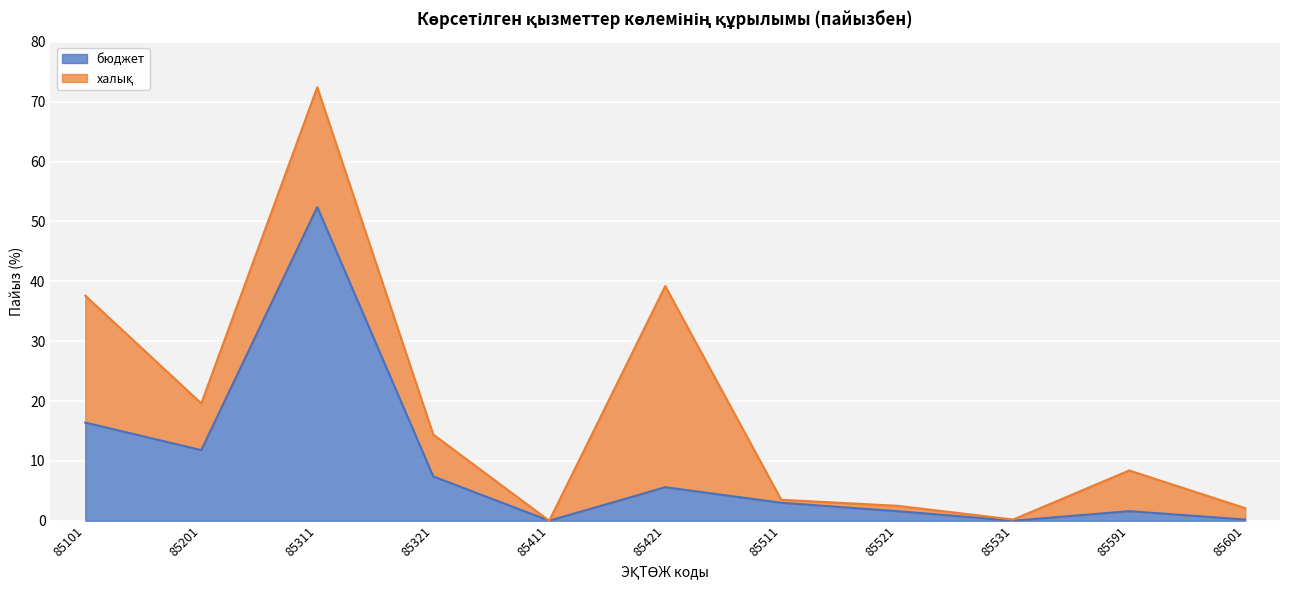

How many data points are above 3?

5